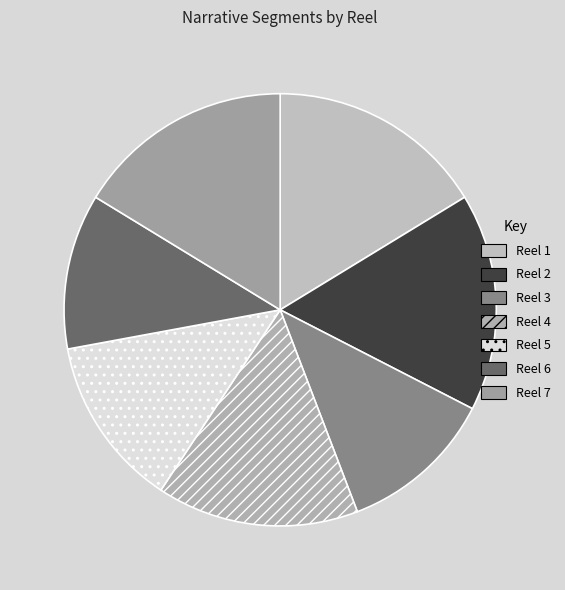

How many slices are in this pie chart?

7